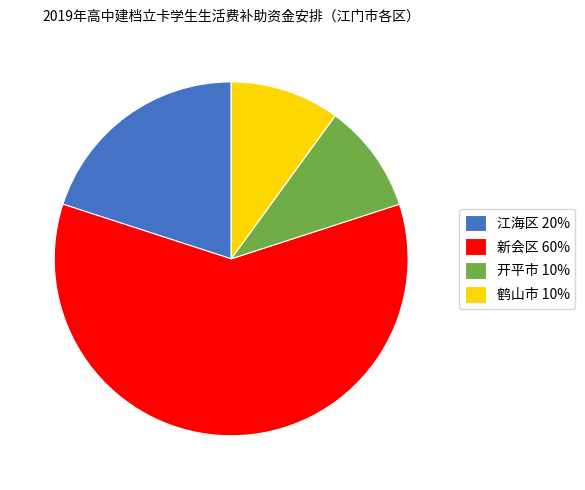

How many slices are in this pie chart?

4